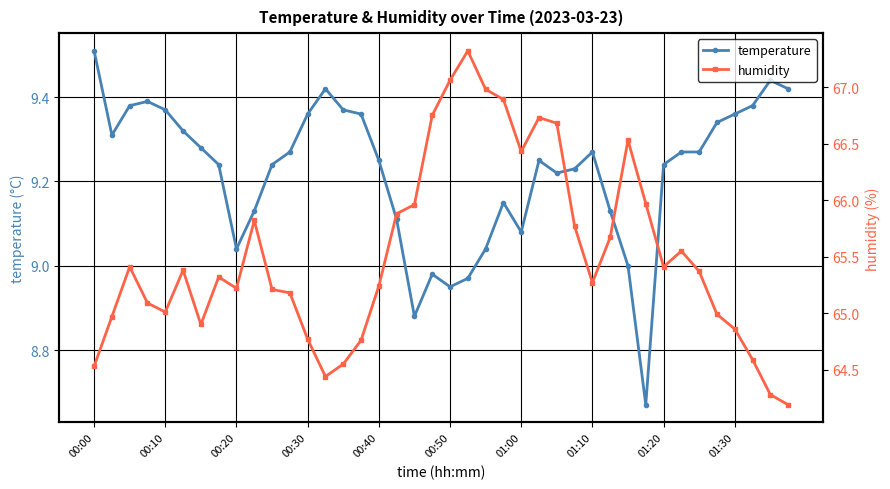

Which category has the highest value in the temperature series?

00:00